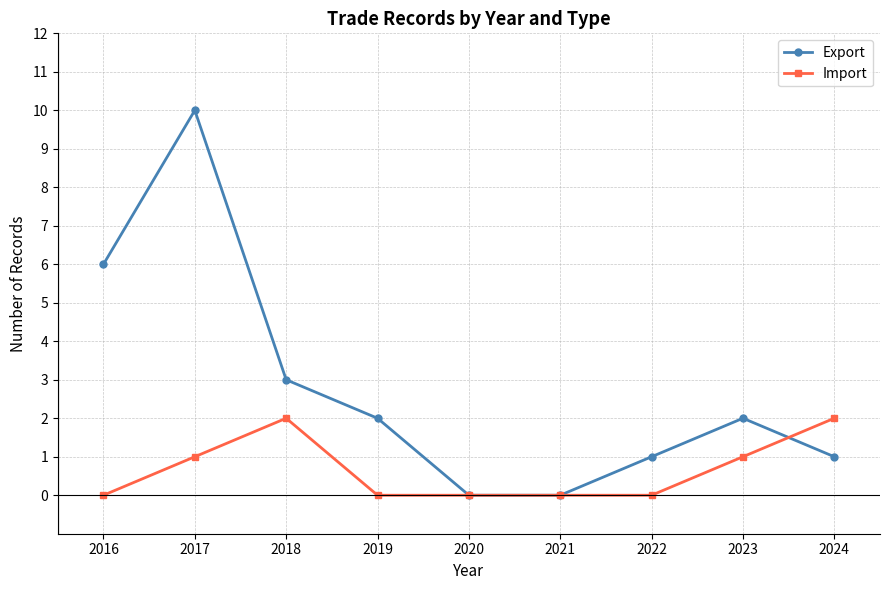

Rank the series by their average value, from lowest to highest.

Import, Export